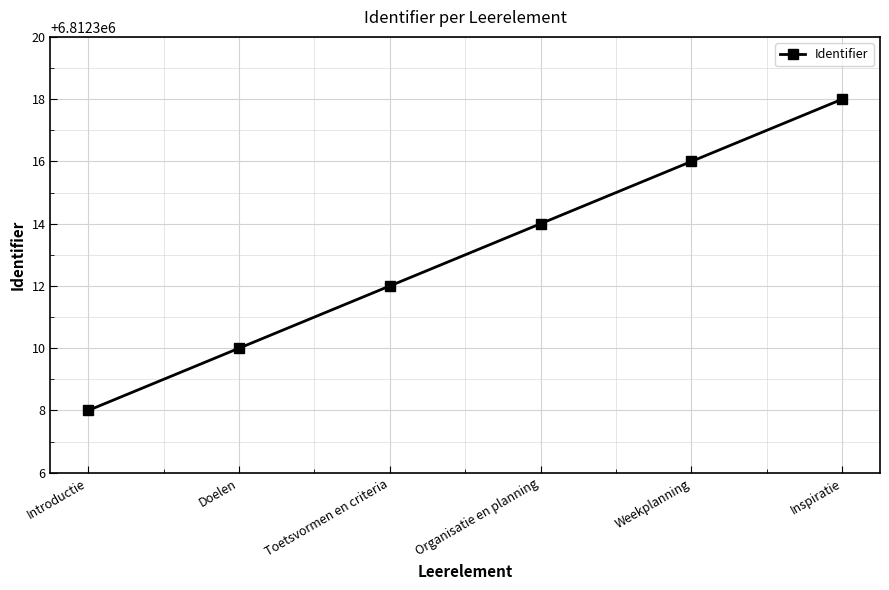

What is the smallest value displayed?

6812308